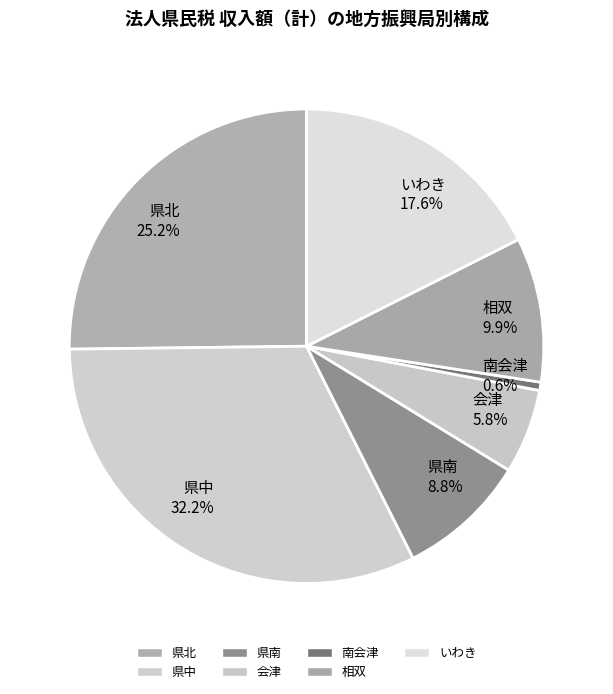

Which slice is the smallest?

南会津